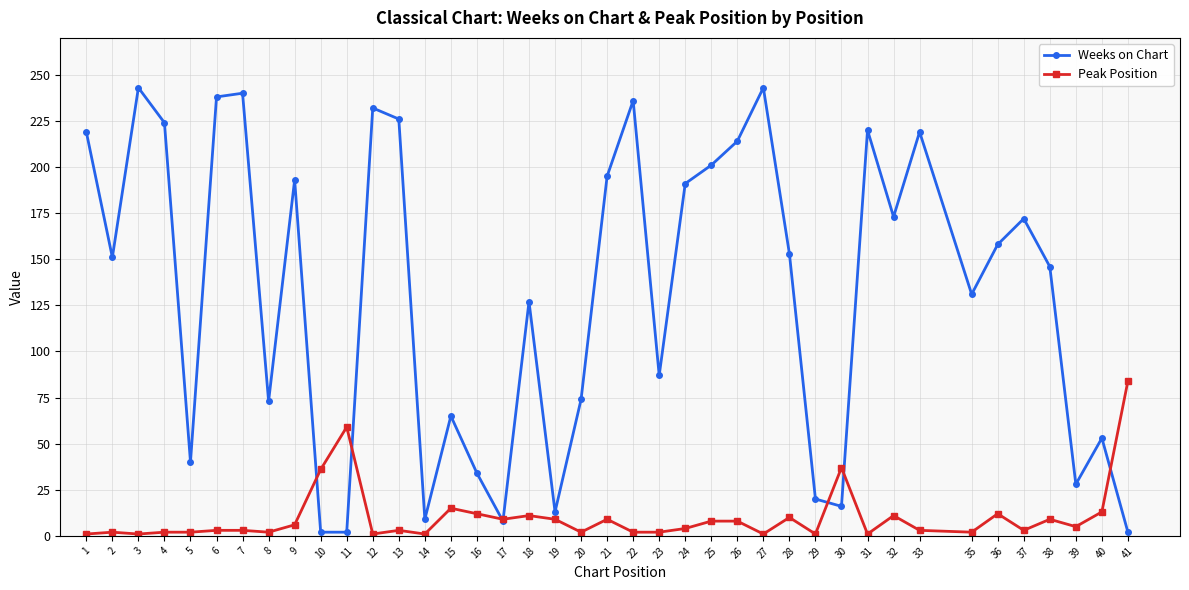

What value does the Peak Position series have at 9, to the nearest 5?

5